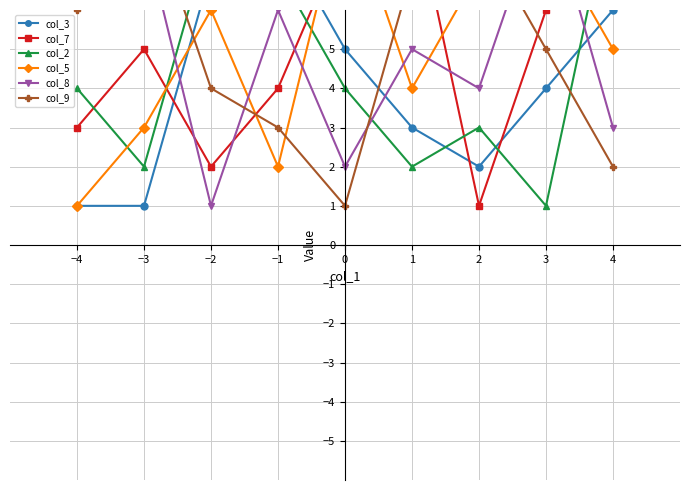

Between −4 and 0, which series saw the biggest shift?

col_5